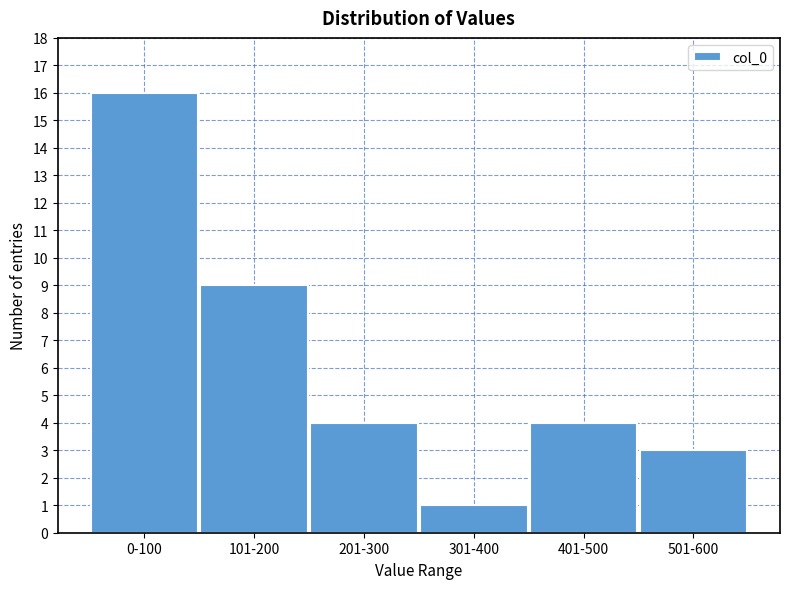

Reading right to left, transcribe all the data shown in this chart.

3	4	1	4	9	16